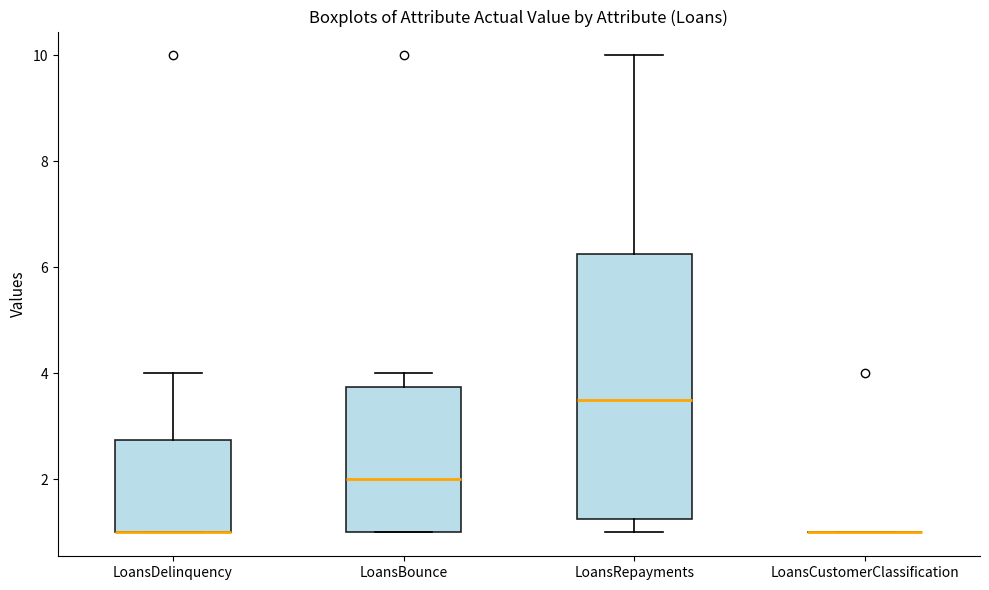

Which box is the tallest, from its lower edge to its upper edge?

LoansRepayments